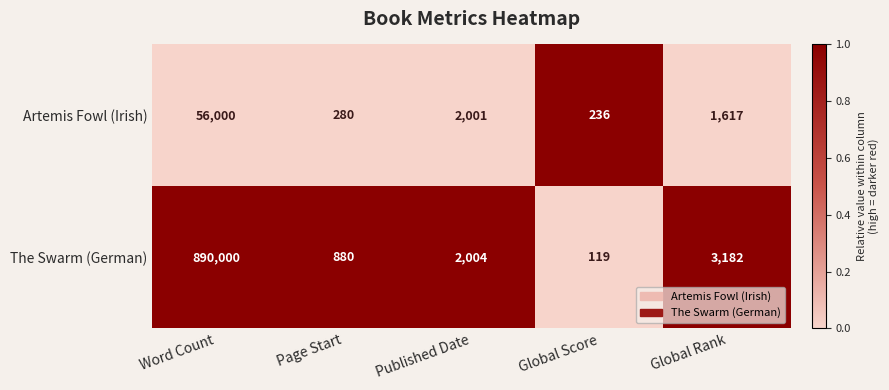

At which category is the sum across all series the highest?

Word Count